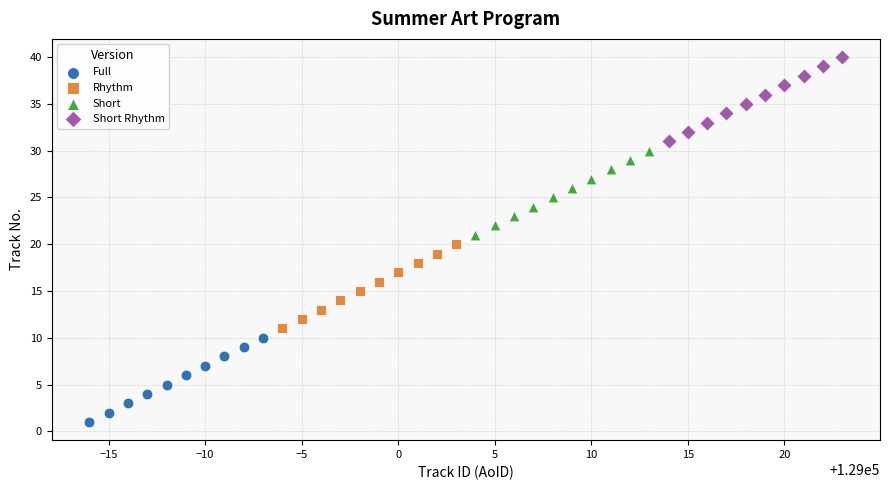

Which series reaches the minimum Y coordinate?

Full